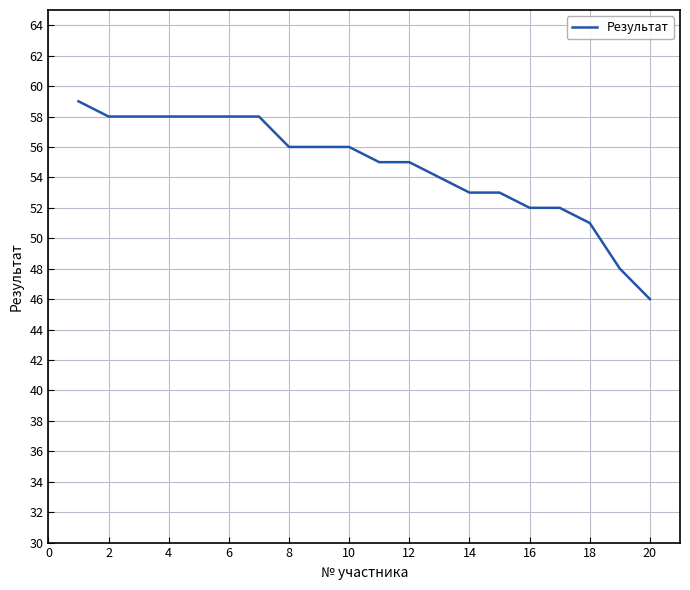

What is the greatest value displayed?

59